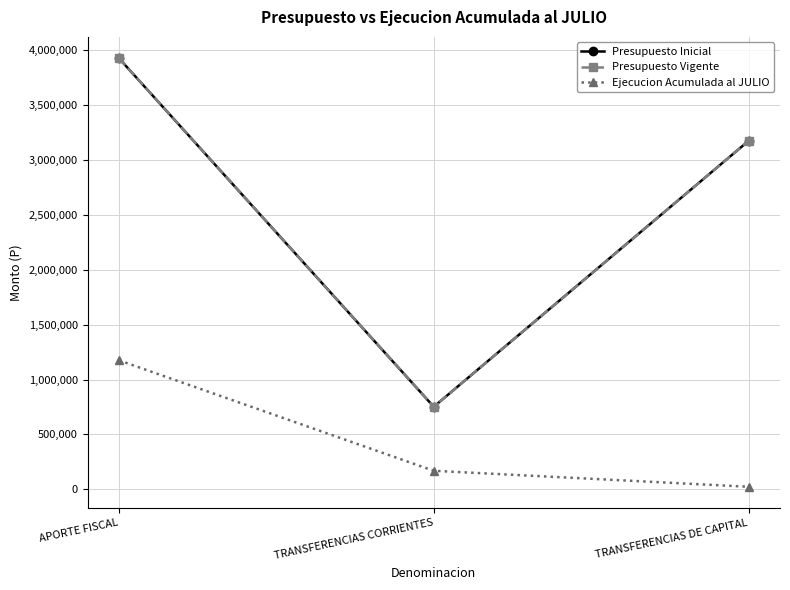

What is the total value across all series at APORTE FISCAL?

9021819